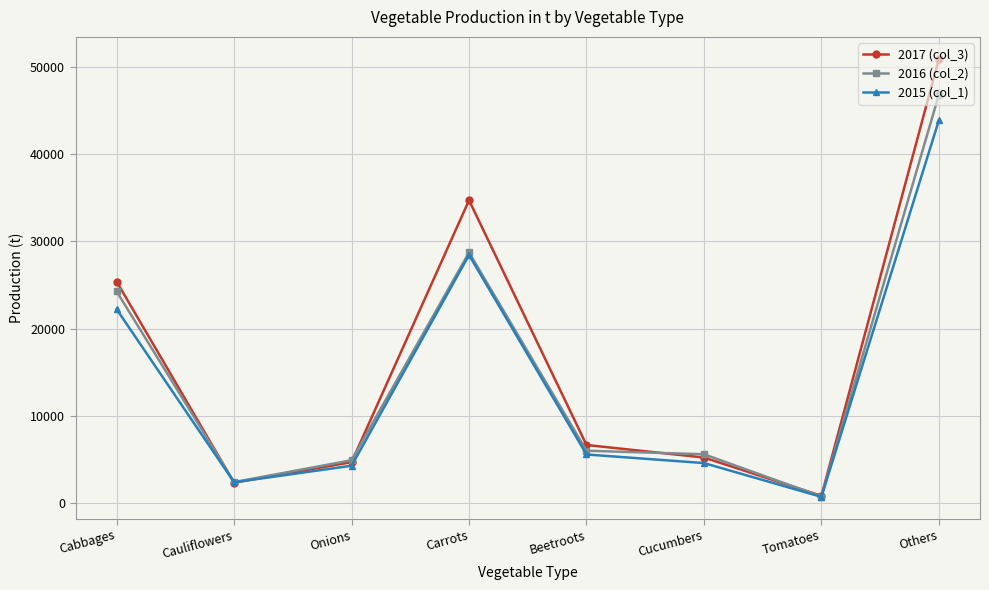

How many lines are shown in the chart?

3